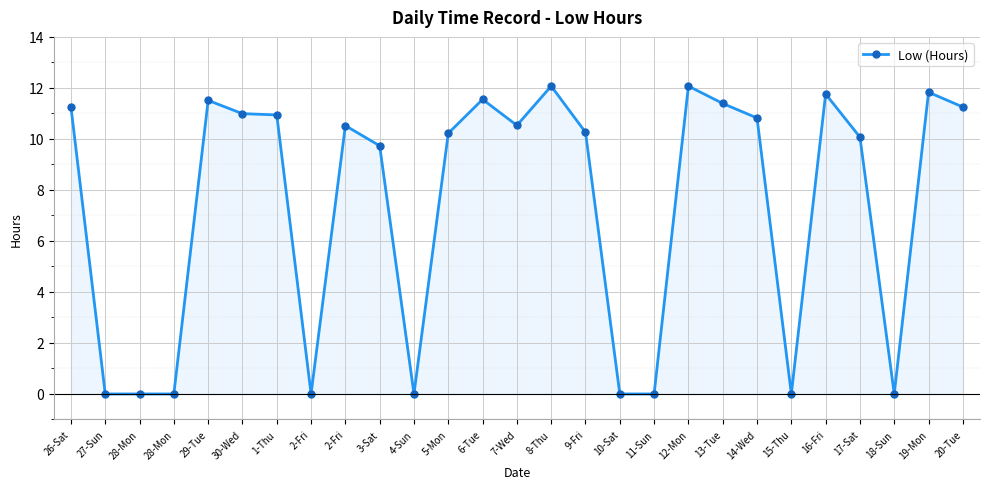

The chart shows a value of 10.9 at 1-Thu. True or false?

True